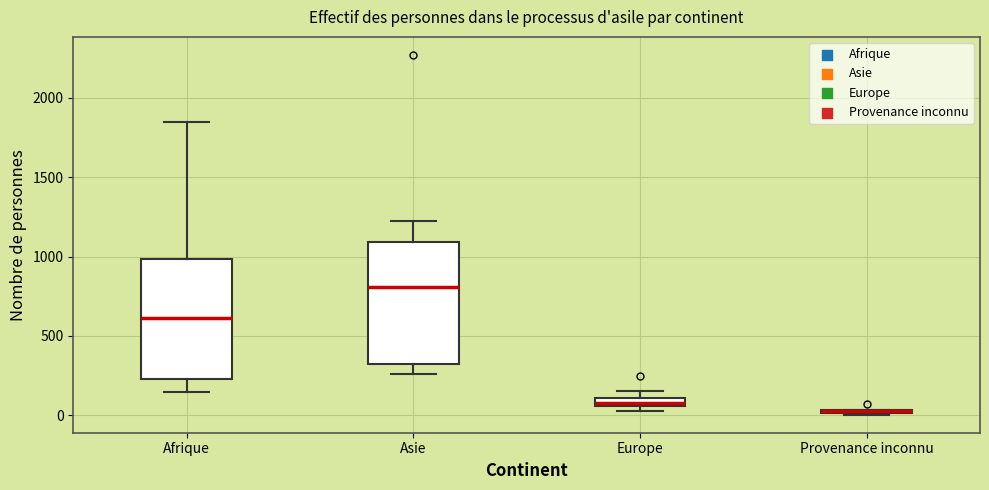

Where is the lower edge of the box for Europe on the y-axis? The values are not printed on the chart, so give them approximately, as read against the axis.

50